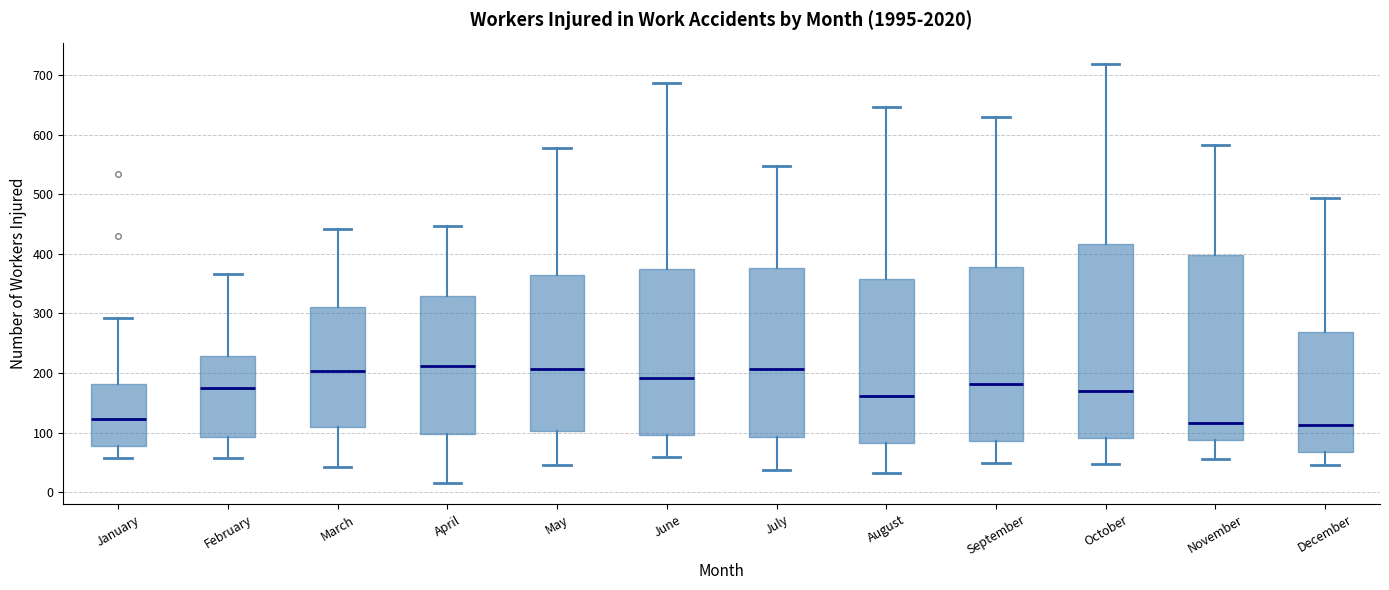

Where is the lower edge of the box for March on the y-axis? The values are not printed on the chart, so give them approximately, as read against the axis.

110